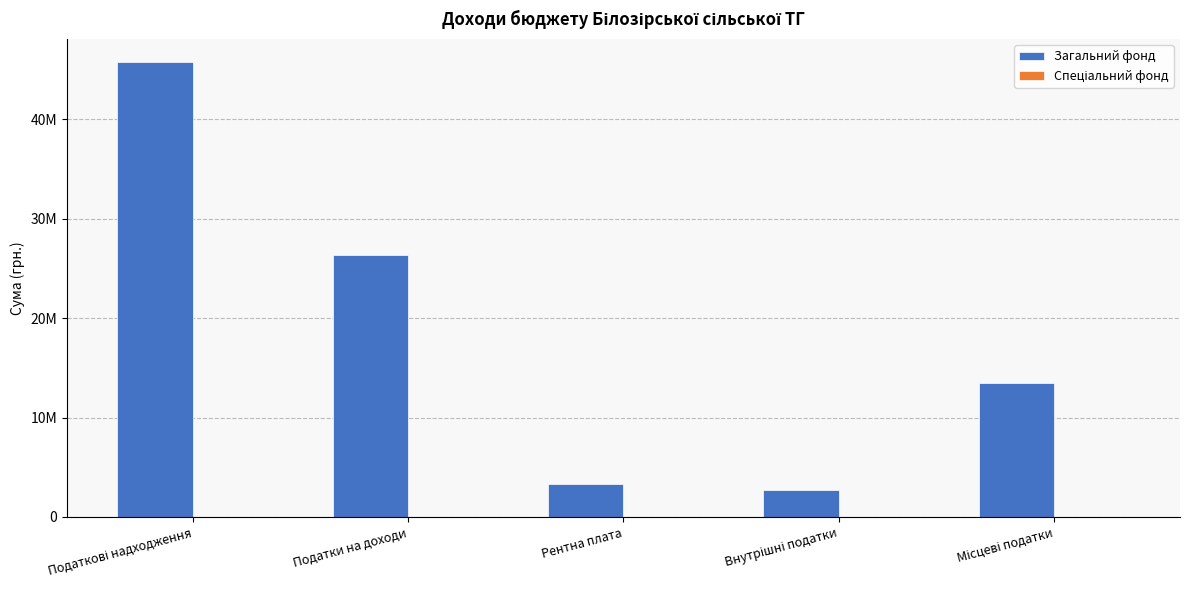

What are all the series names shown in the legend?

Загальний фонд, Спеціальний фонд